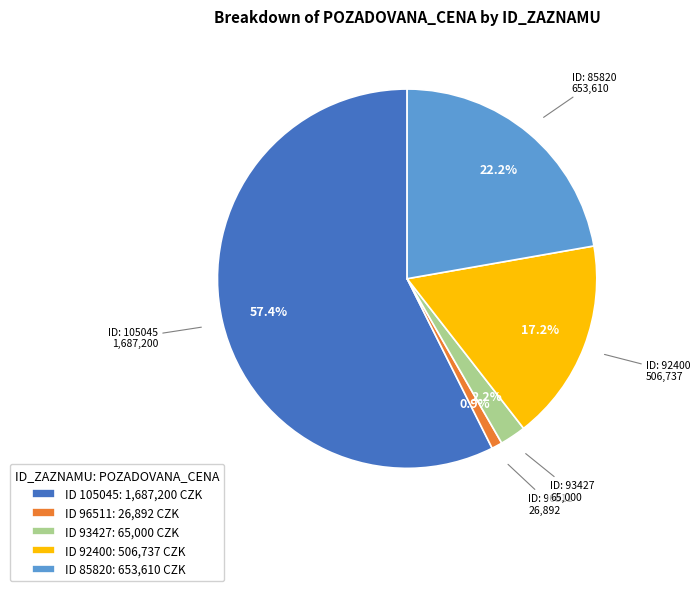

Rank the categories by value from highest to lowest.

ID 105045: 1,687,200 CZK, ID 85820: 653,610 CZK, ID 92400: 506,737 CZK, ID 93427: 65,000 CZK, ID 96511: 26,892 CZK